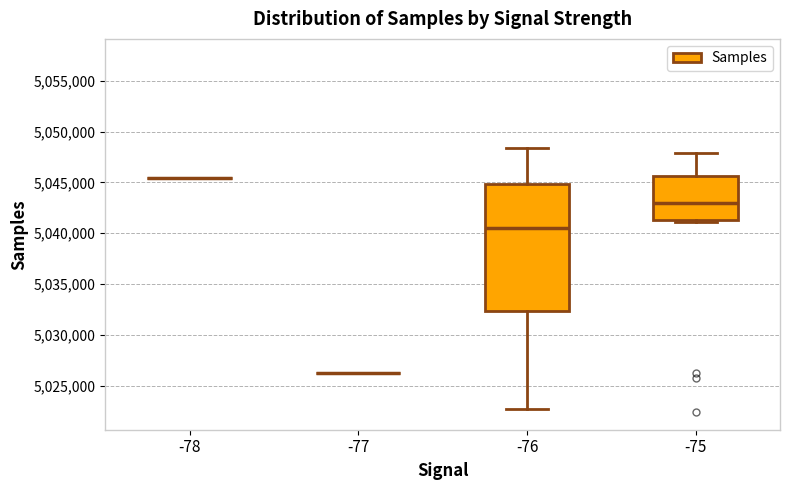

Reading left to right, read every box against the y-axis: the position of its median line, the range the box covers, and the ends of its whiskers. The values are not printed on the chart, so give them approximately, as read against the axis.

-78: box collapsed to a line at 5045500, whiskers 5045500 to 5045500
-77: box collapsed to a line at 5026000, whiskers 5026000 to 5026000
-76: median 5040500, box 5032500 to 5045000, whiskers 5022500 to 5048500
-75: median 5043000, box 5041500 to 5045500, whiskers 5041000 to 5048000